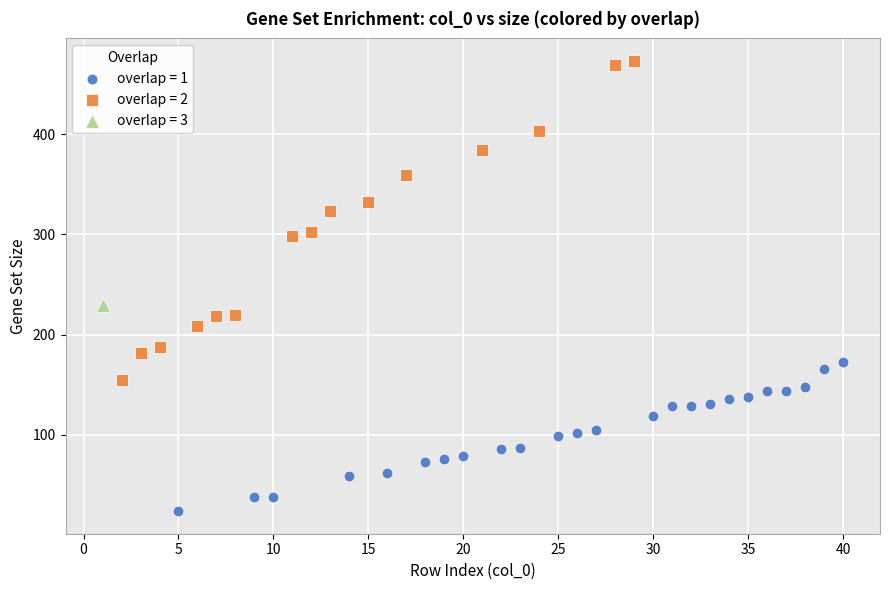

What are all the series names shown in the legend?

overlap = 1, overlap = 2, overlap = 3